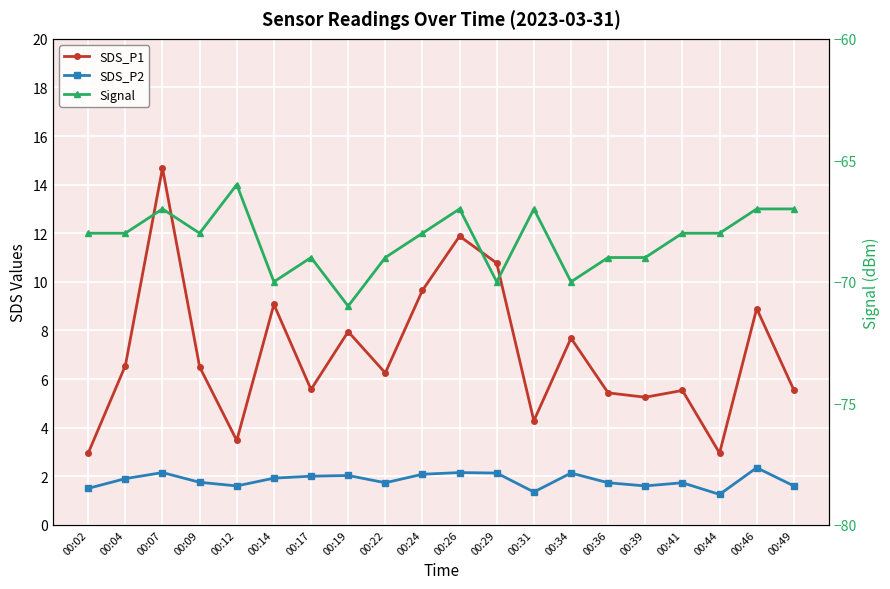

What is the value of the SDS_P1 point at the 15th from the left?

5.4